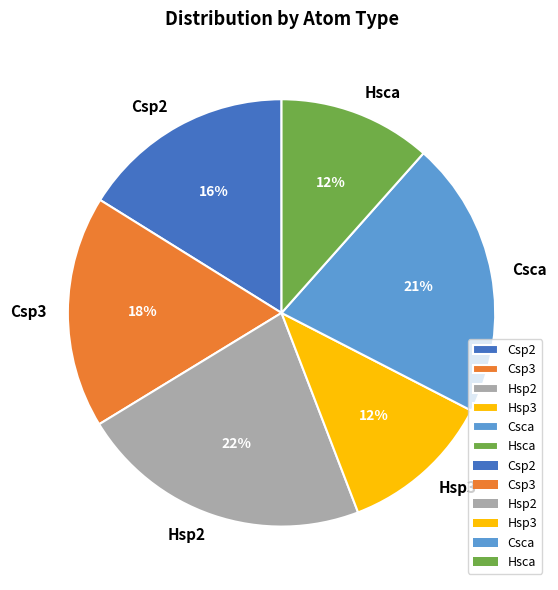

What percentage is the Csca slice, to the nearest percent?

21%